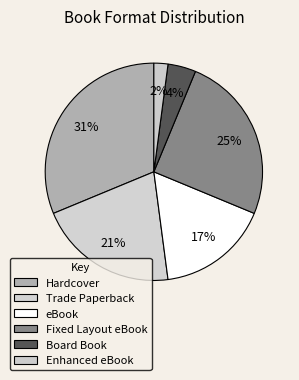

Is there any slice that represents more than half of the pie?

No